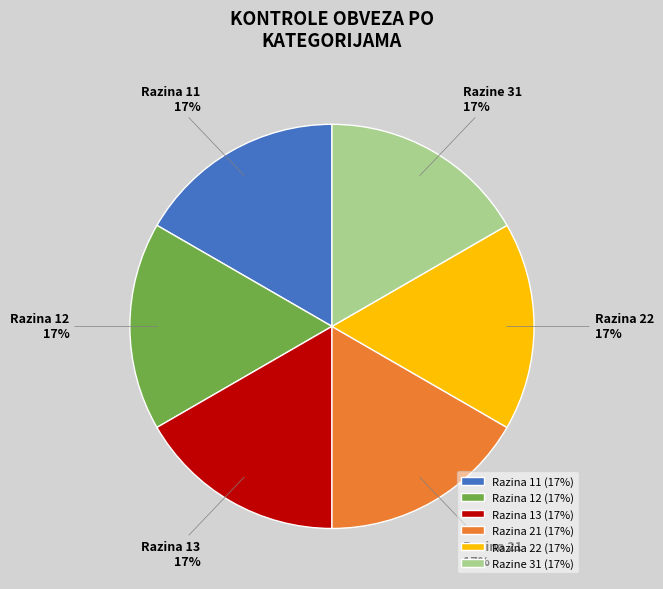

Approximately how many times larger is the value at Razina 13 compared to Razina 11?

1.0